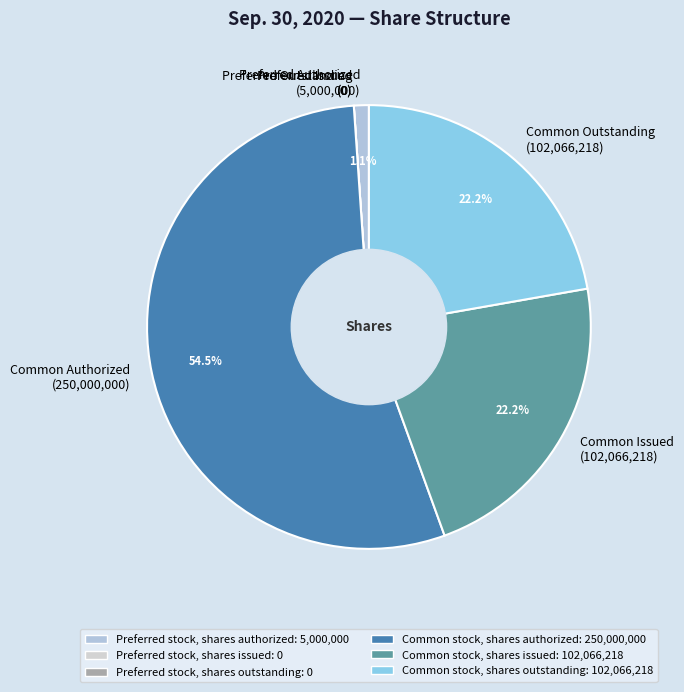

To the nearest percent, what is the average slice percentage?

17%